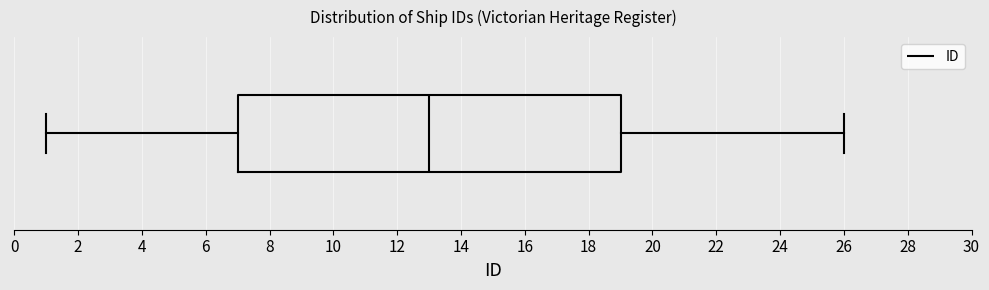

Read this box plot against the x-axis: the position of the median line, the range covered by the box, and the ends of both whiskers. The values are not printed on the chart, so give them approximately, as read against the axis.

median 13, box 7 to 19, whiskers 1 to 26